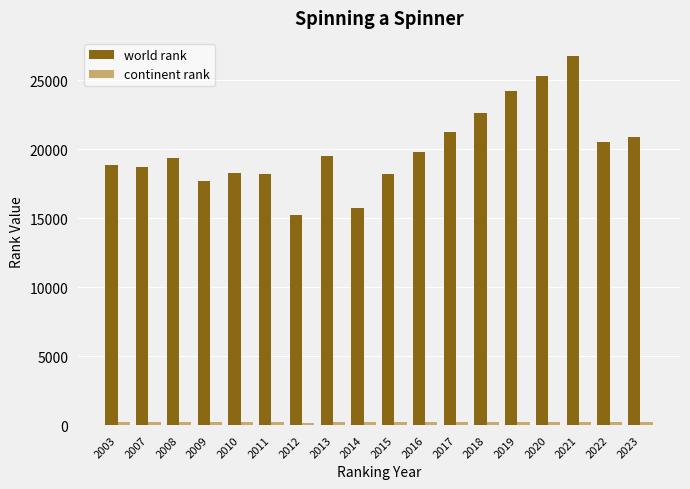

Is it true that world rank equals 22607 at 2018?

True